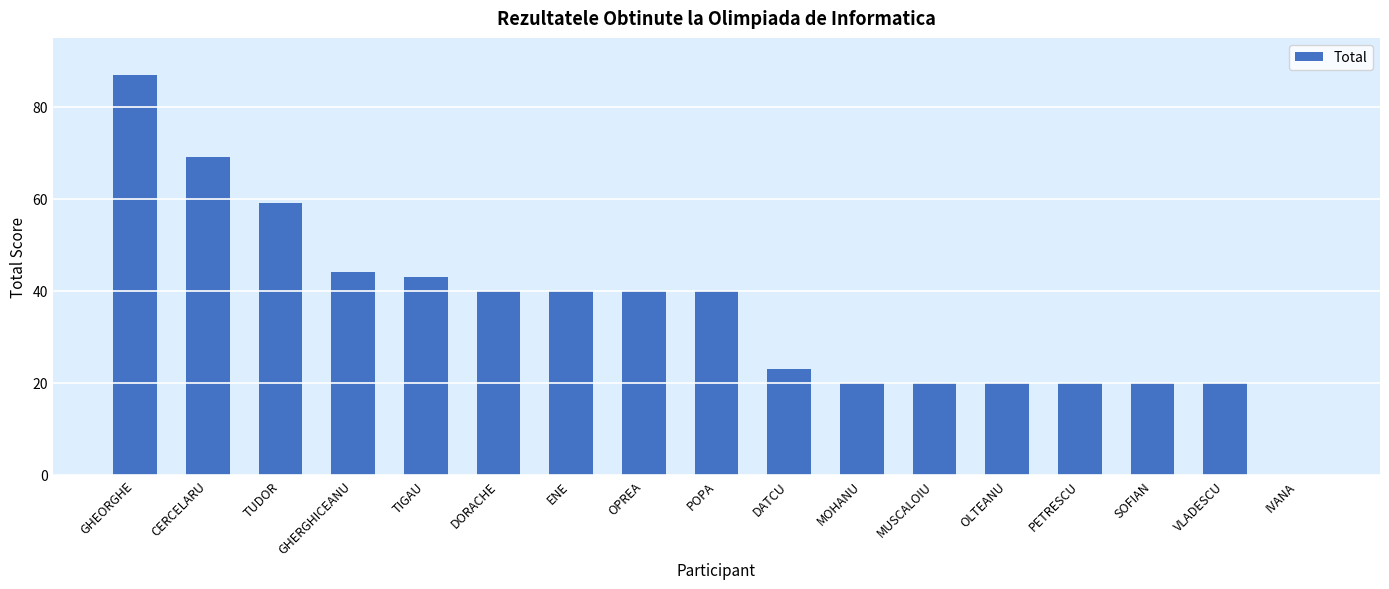

How many categories are shown in the chart?

17